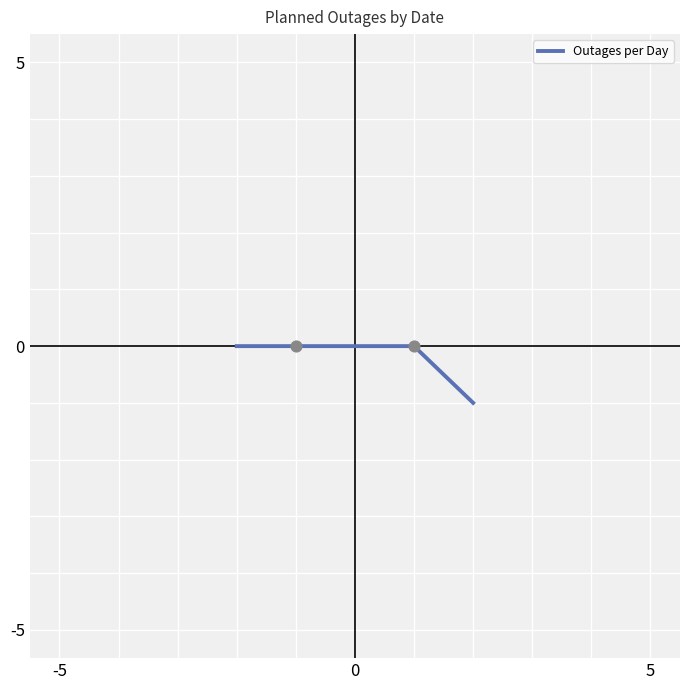

True or false: there are more than 2 points higher than both neighbors.

False